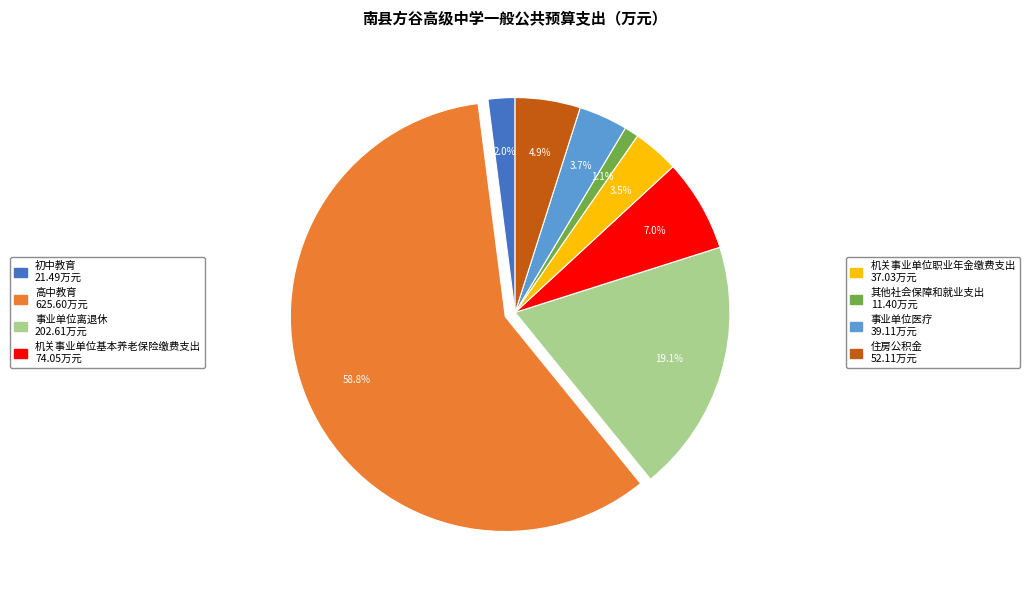

Is there any slice that represents more than half of the pie?

Yes